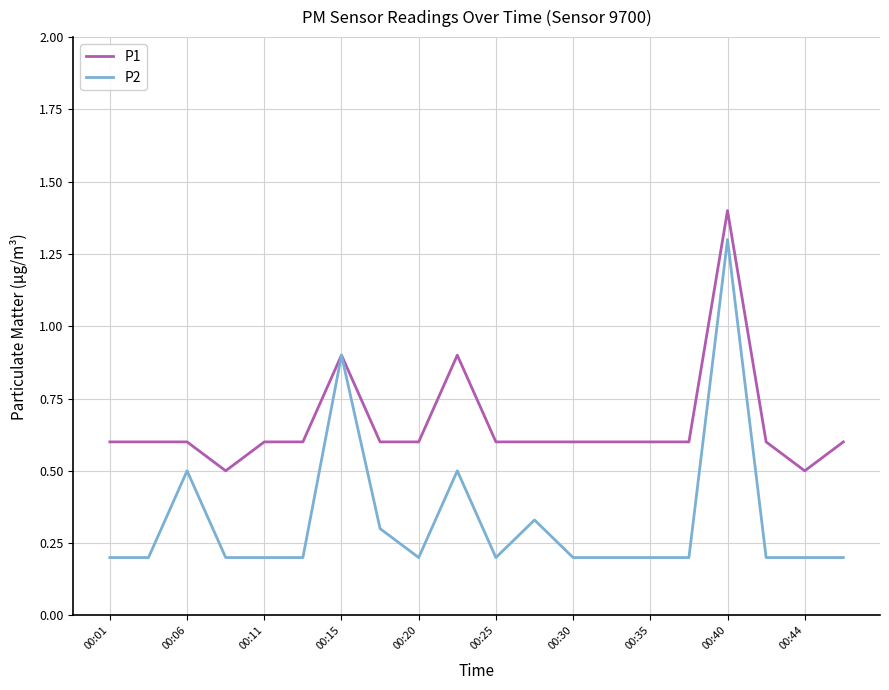

Rank the series by their average value, from lowest to highest.

P2, P1